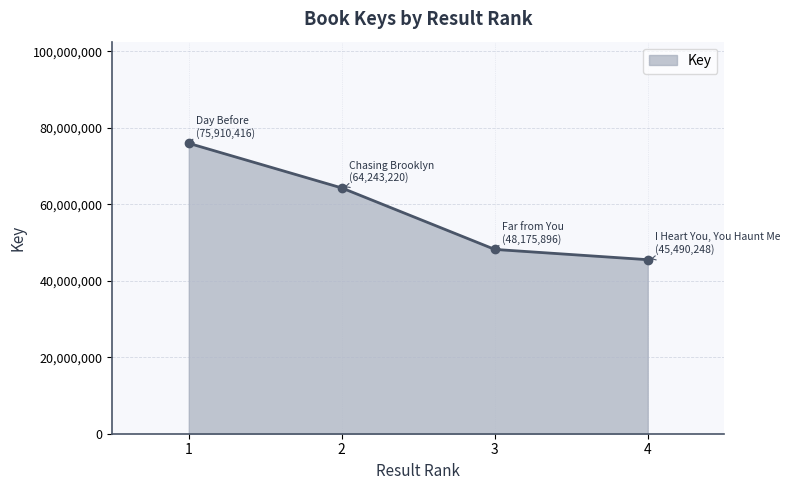

Which label corresponds to the largest value in the chart?

1